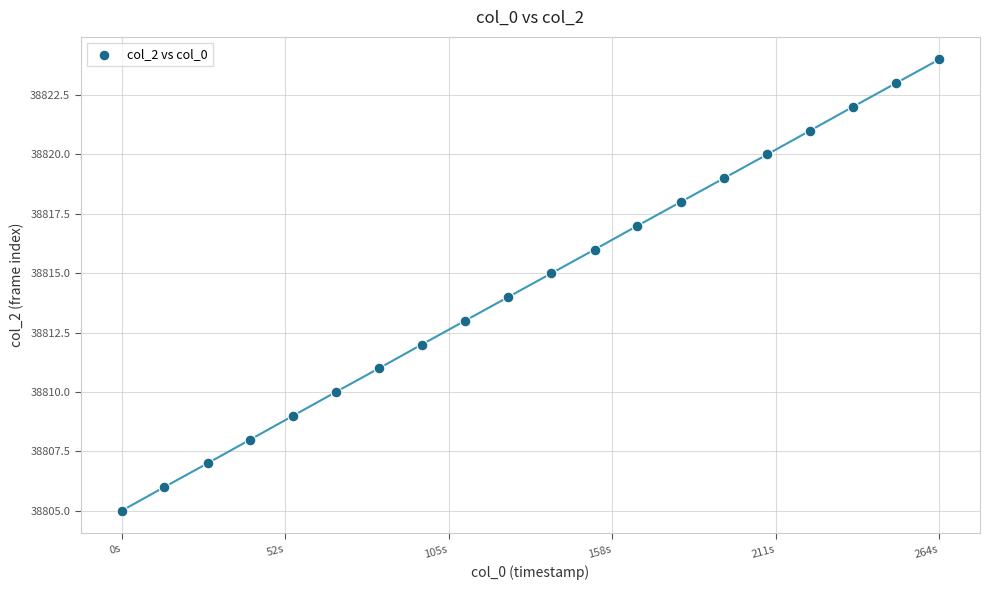

What is the range of Y values (max minus min)?

19